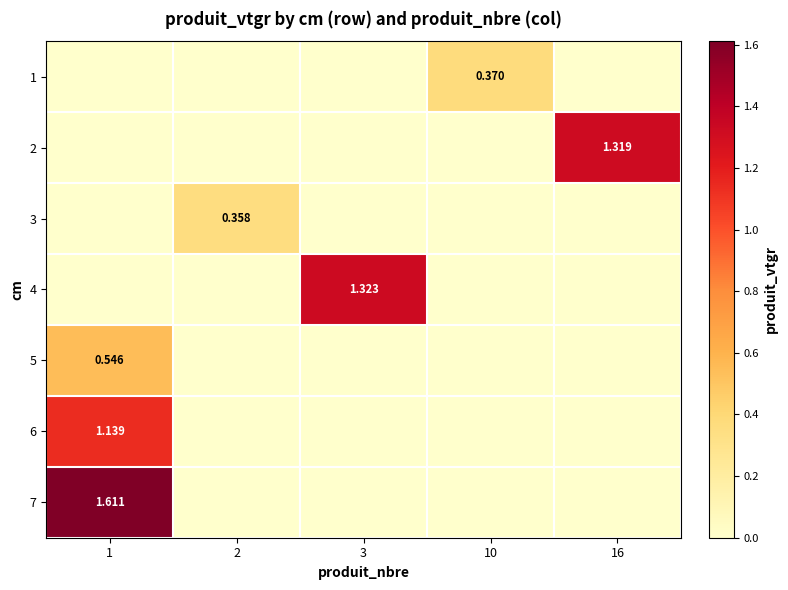

What is the difference between the highest and lowest values at 2?

0.4